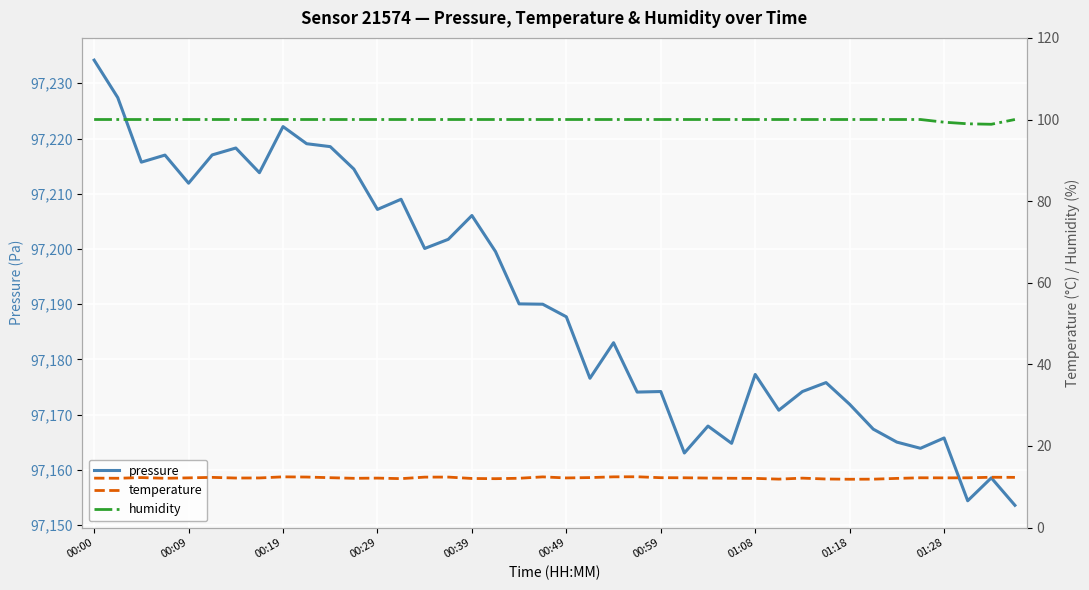

Is the value of humidity at 25 greater than the value of temperature at 17?

Yes